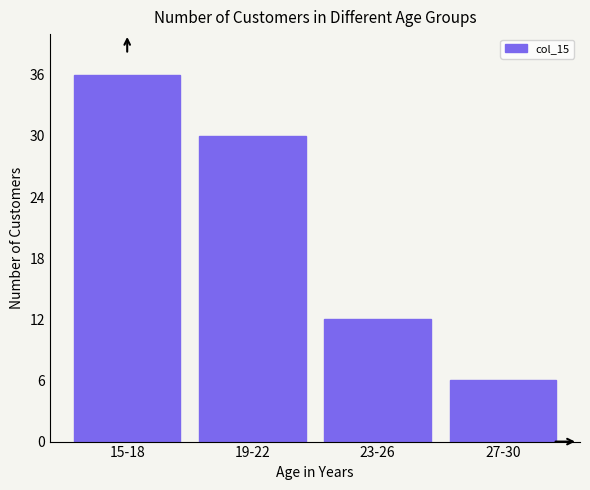

Reading left to right, transcribe all the data shown in this chart.

15-18=36	19-22=30	23-26=12	27-30=6